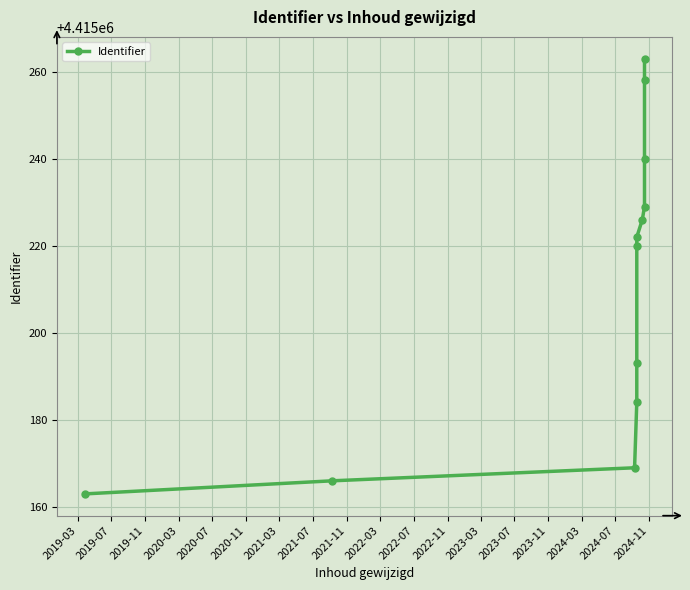

What is the difference between the maximum and minimum values?

100